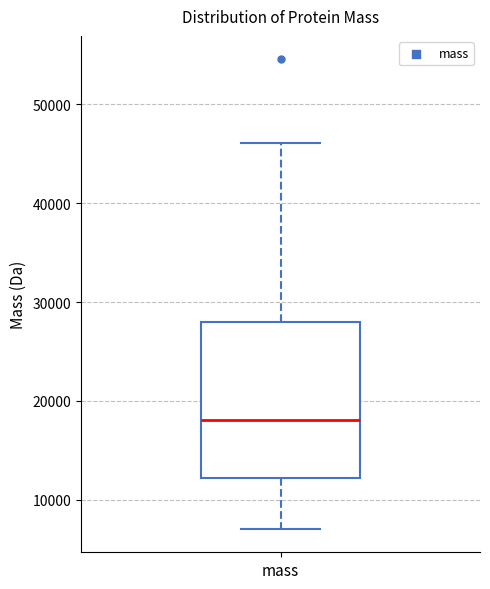

Transcribe this box plot: give where the median line is, the range the box spans, and where the two whiskers end, as read against the y-axis. The values are not printed on the chart, so give them approximately, as read against the axis.

median 18000, box 12000 to 28000, whiskers 7000 to 46000